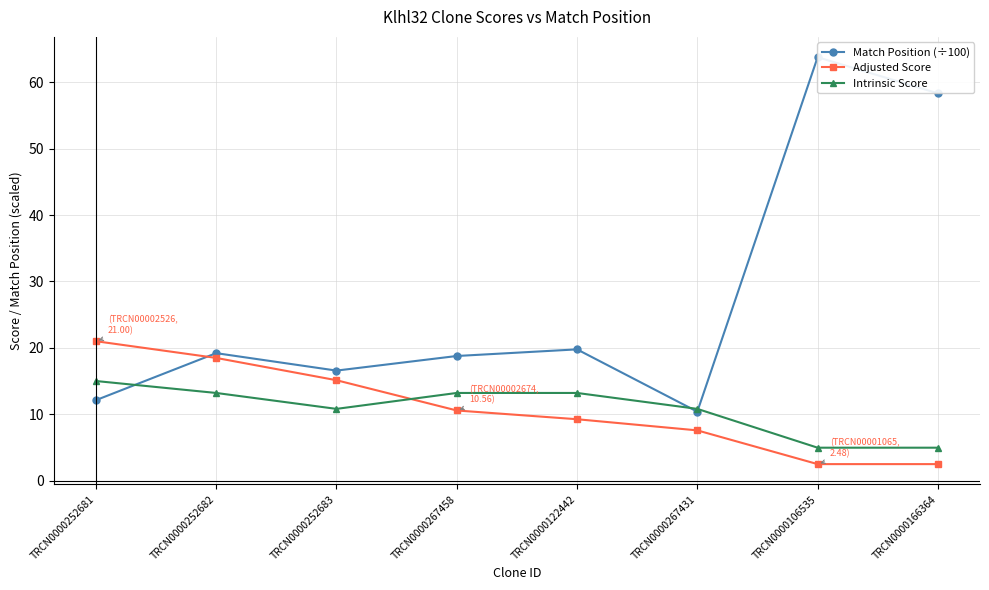

Rank the categories by Intrinsic Score value from lowest to highest.

TRCN0000106535, TRCN0000166364, TRCN0000252683, TRCN0000267431, TRCN0000252682, TRCN0000267458, TRCN0000122442, TRCN0000252681